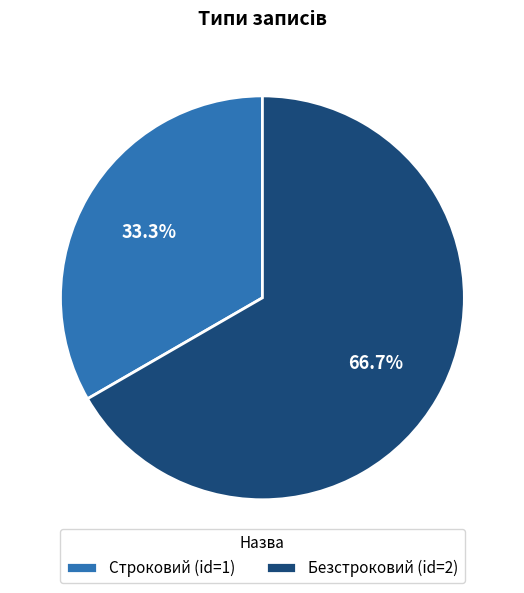

Is there a majority slice in this chart?

Yes